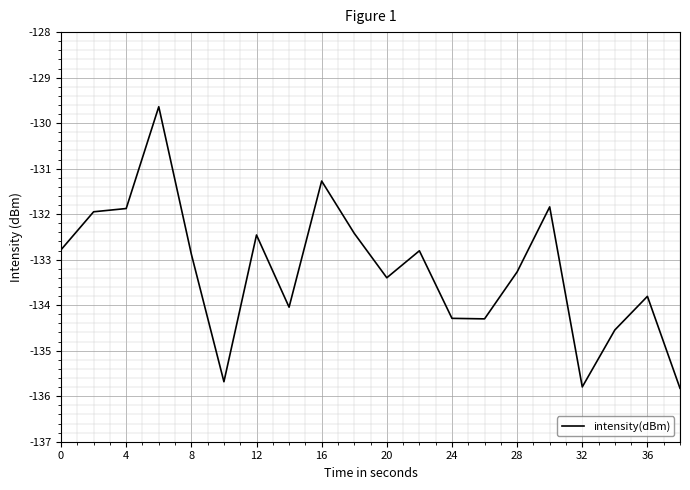

What is the minimum value shown in the chart?

-135.8